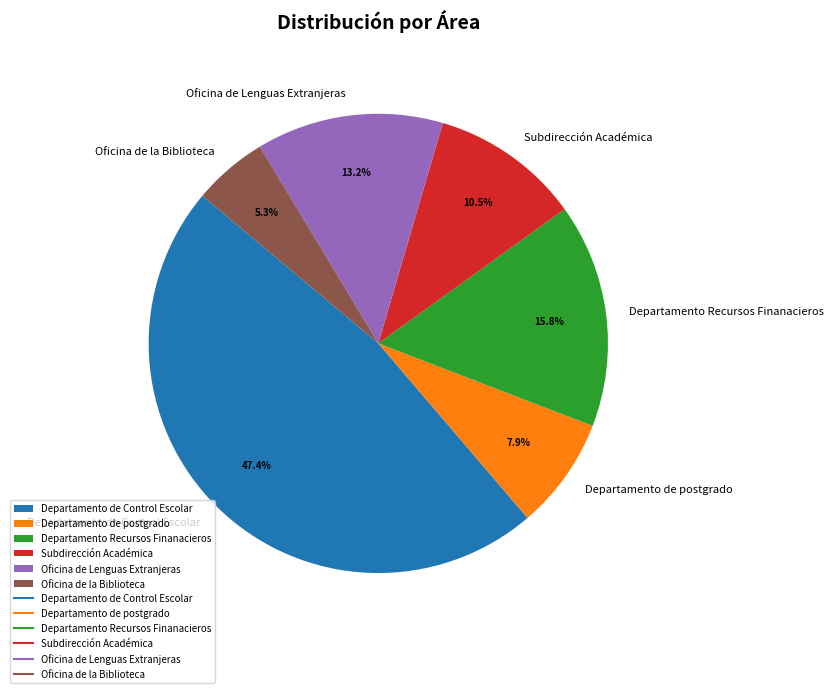

What percentage is the Departamento Recursos Finanacieros slice, to the nearest percent?

16%